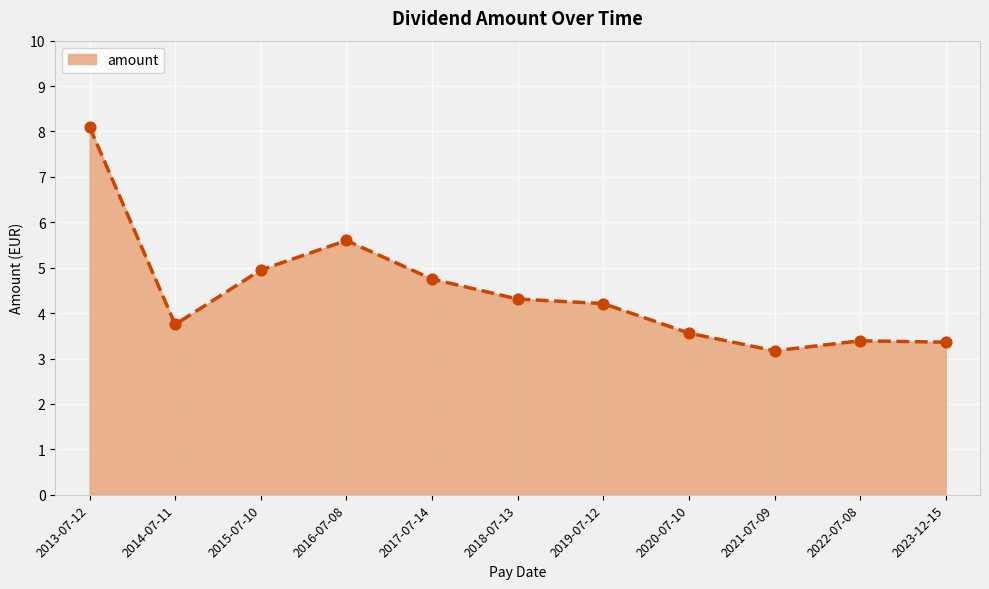

What is the ratio of the value at 2014-07-11 to the value at 2015-07-10?

0.8